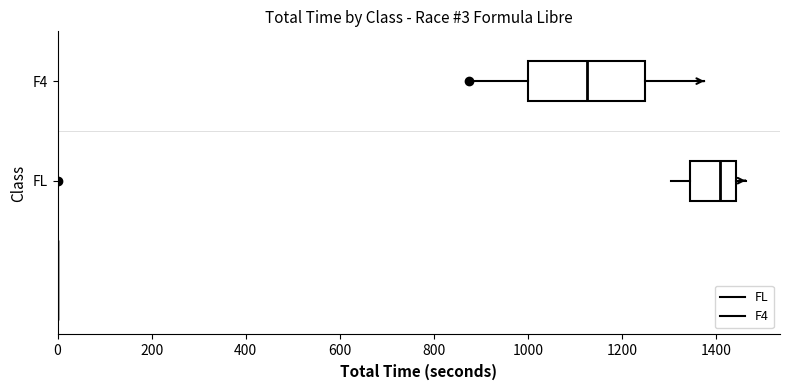

Where is the left edge of the box for F4 on the x-axis? The values are not printed on the chart, so give them approximately, as read against the axis.

1000